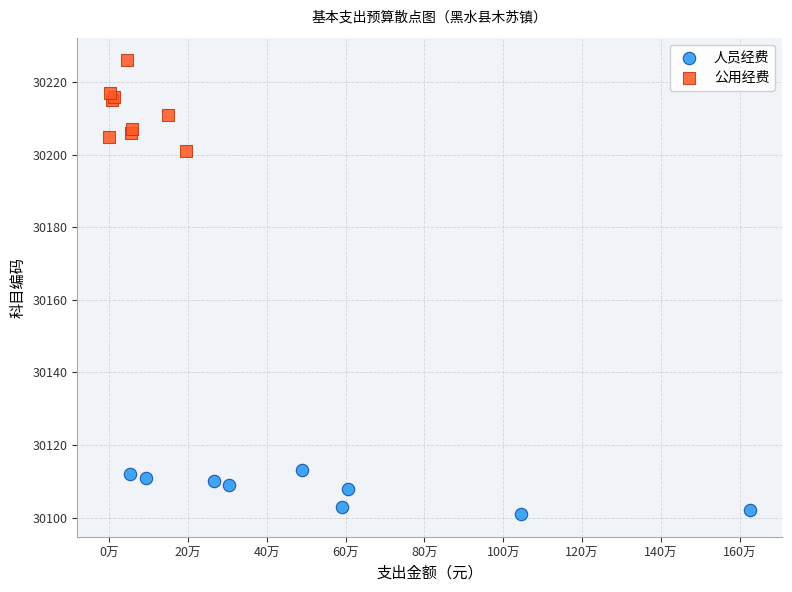

Which series reaches the minimum Y coordinate?

人员经费